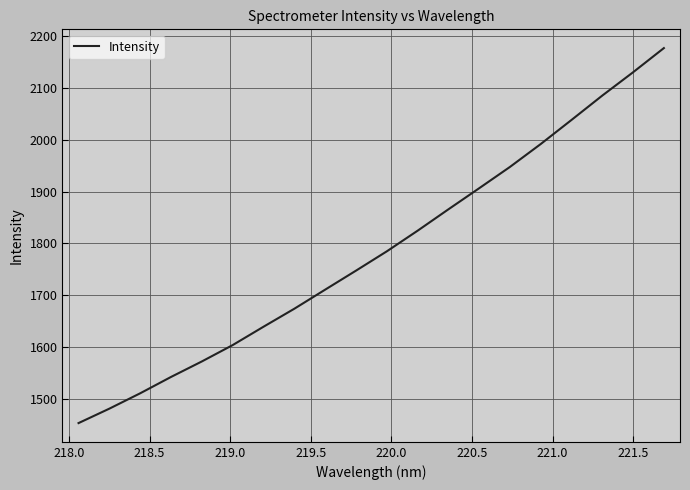

What is the greatest value displayed?

2177.2